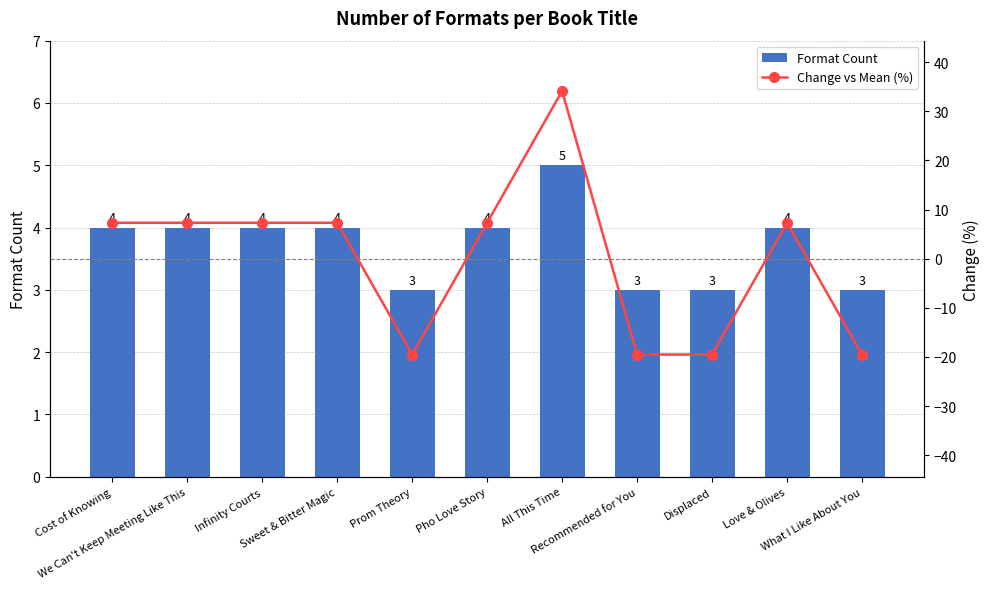

List the series in order of their peak value, highest first.

Change vs Mean (%), Format Count